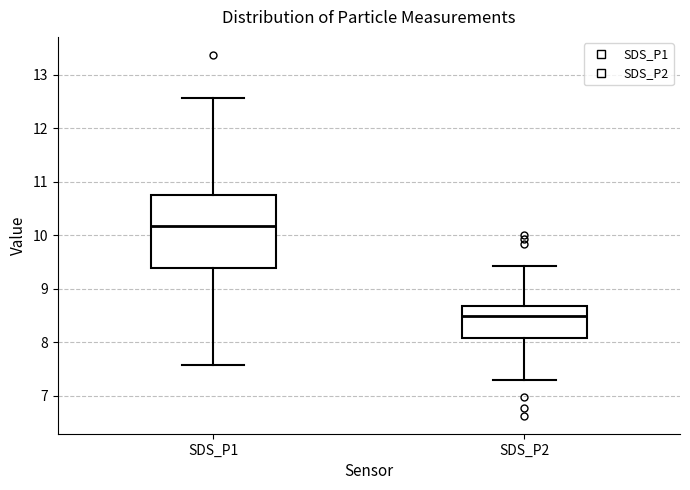

Reading left to right, transcribe this box plot: for each box, give where its median line is, the range the box spans, and where its two whiskers end, as read against the y-axis. The values are not printed on the chart, so give them approximately, as read against the axis.

SDS_P1: median 10.2, box 9.4 to 10.8, whiskers 7.6 to 12.6
SDS_P2: median 8.5, box 8.1 to 8.7, whiskers 7.3 to 9.4